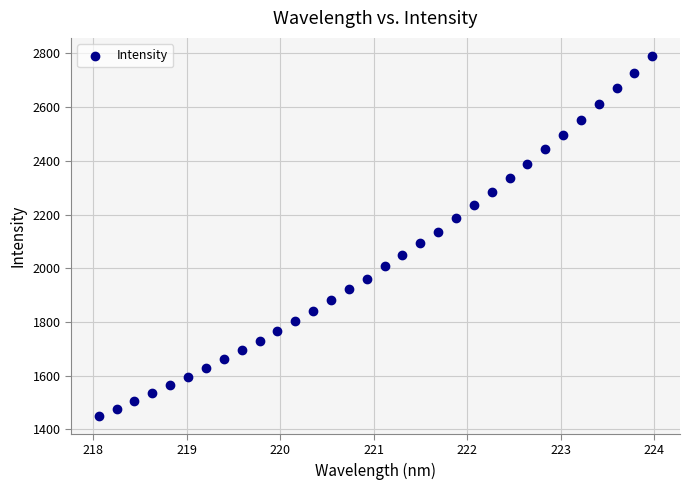

What is the range of Y values (max minus min)?

1340.8